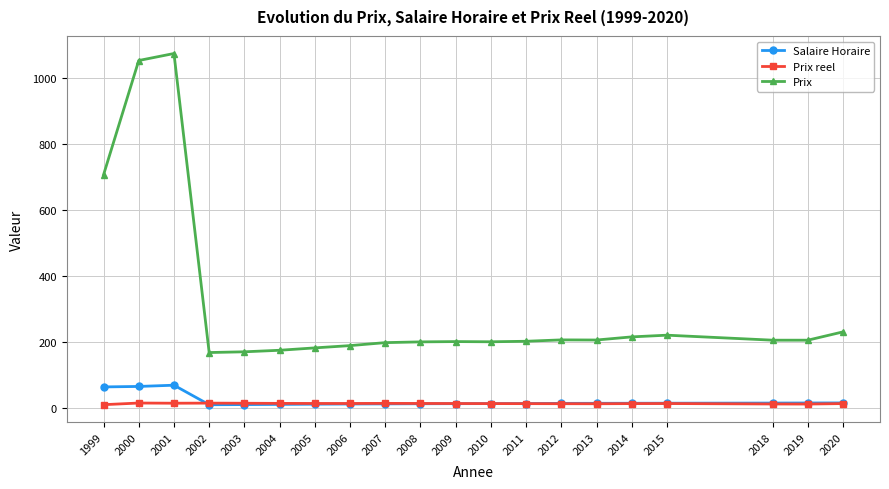

Which series has the largest total across all categories?

Prix